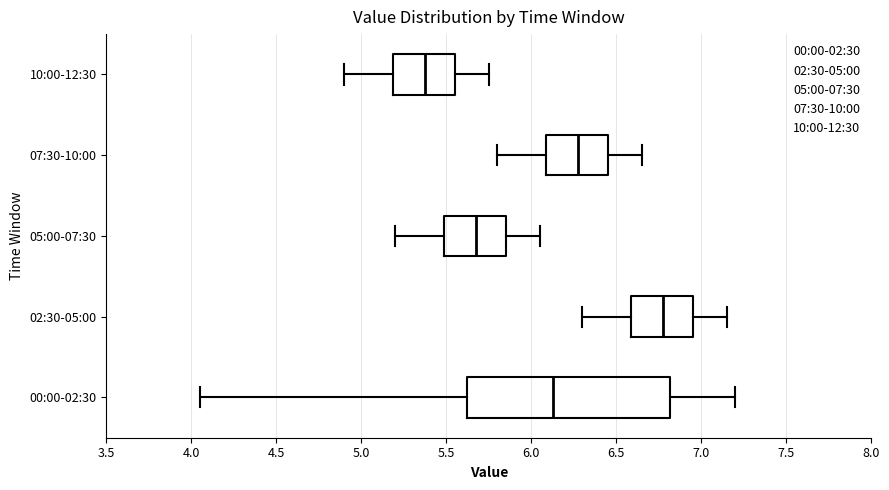

Where does the left whisker of the box for 02:30-05:00 end on the x-axis? The values are not printed on the chart, so give them approximately, as read against the axis.

6.30